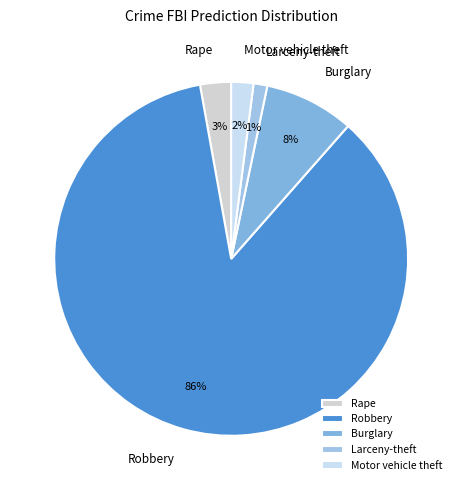

Is there any slice that represents more than half of the pie?

Yes